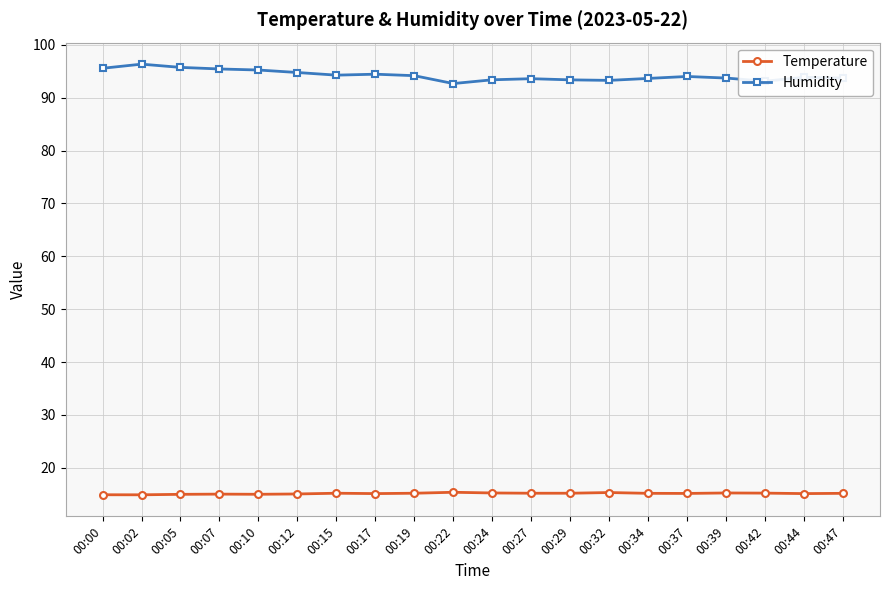

What is the minimum value shown in the chart?

14.9